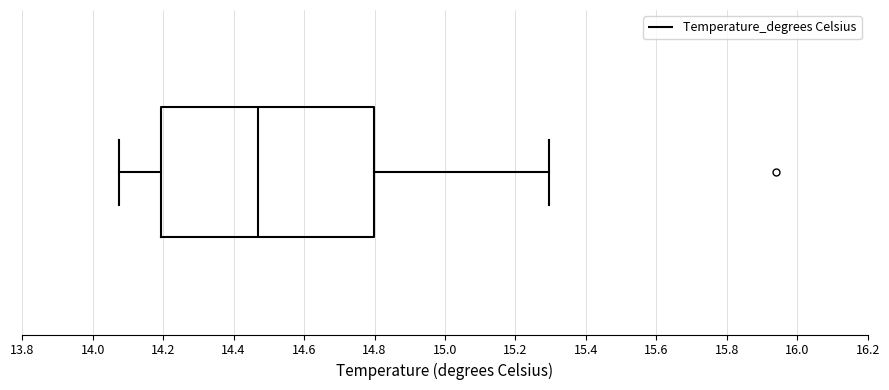

Where is the left edge of the box on the x-axis? The values are not printed on the chart, so give them approximately, as read against the axis.

14.20